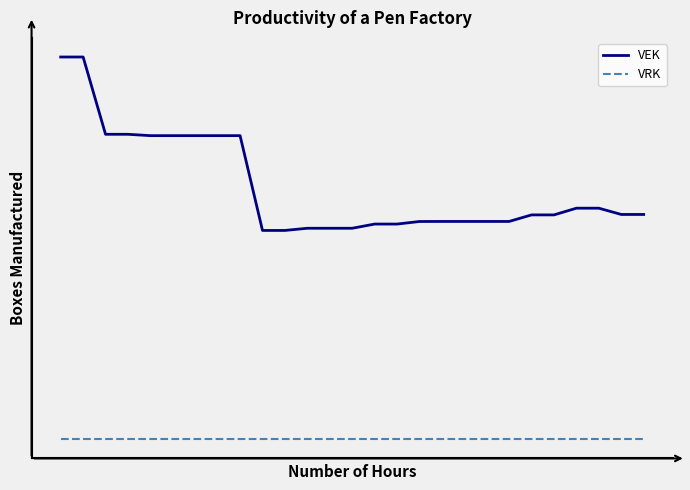

List the series in order of their overall mean, lowest first.

VRK, VEK